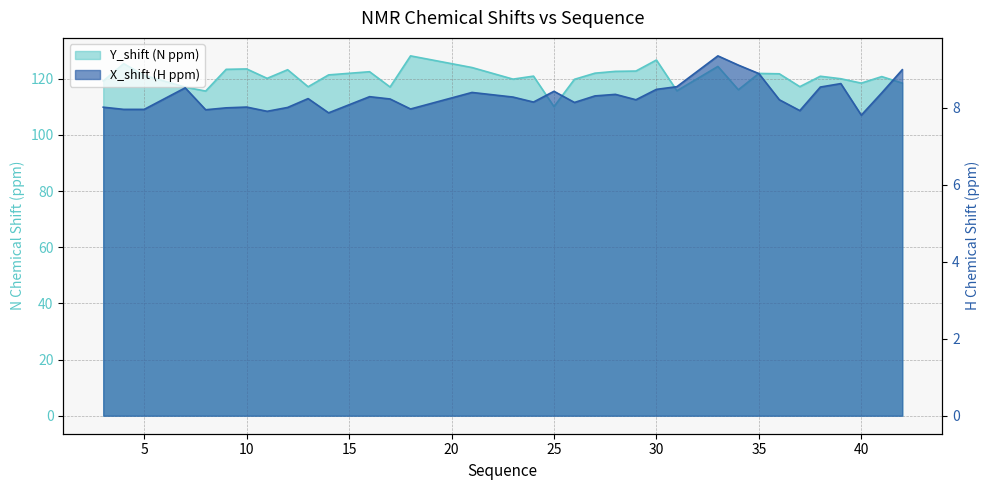

True or false: Y_shift and X_shift intersect in this chart.

False